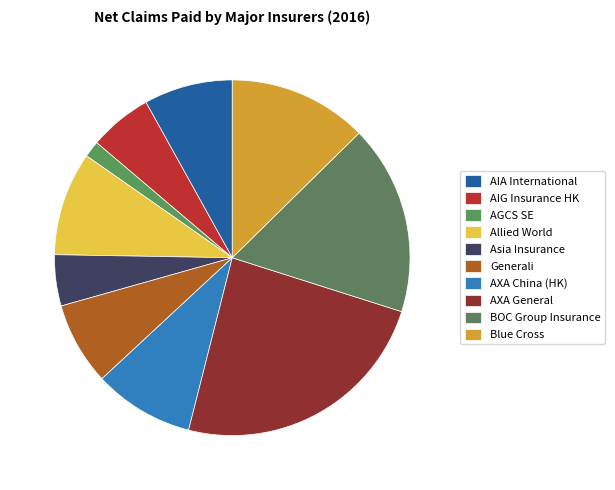

Which has a higher value, AIG Insurance HK or Asia Insurance?

AIG Insurance HK